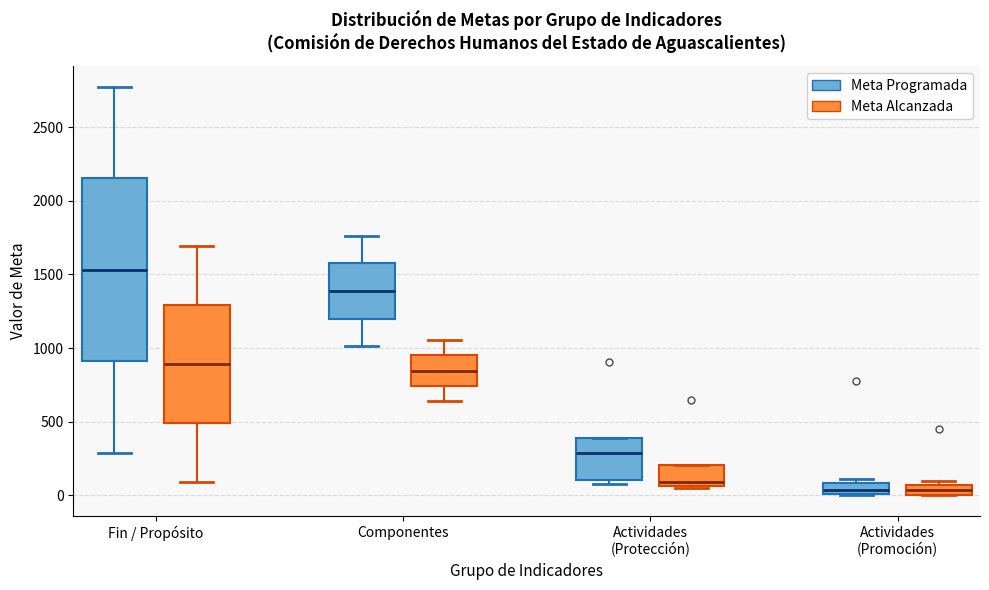

Where is the lower edge of the box for Fin / Propósito (Meta Programada) on the y-axis? The values are not printed on the chart, so give them approximately, as read against the axis.

900